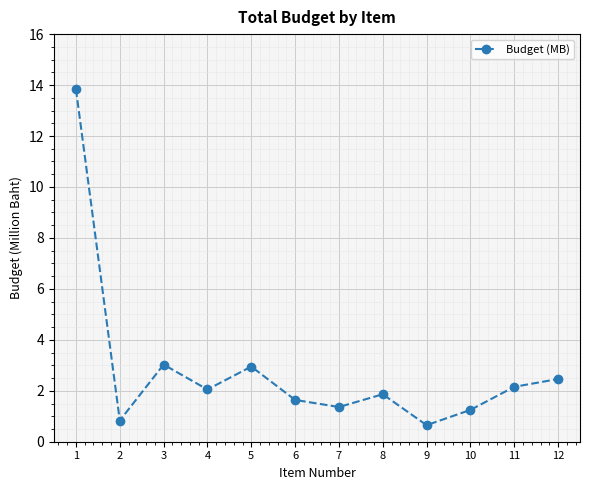

The value at 8 is 1.9. True or false?

True